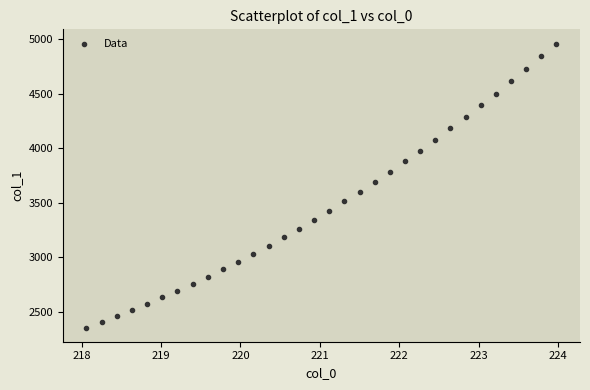

What is the range of Y values (max minus min)?

2598.4